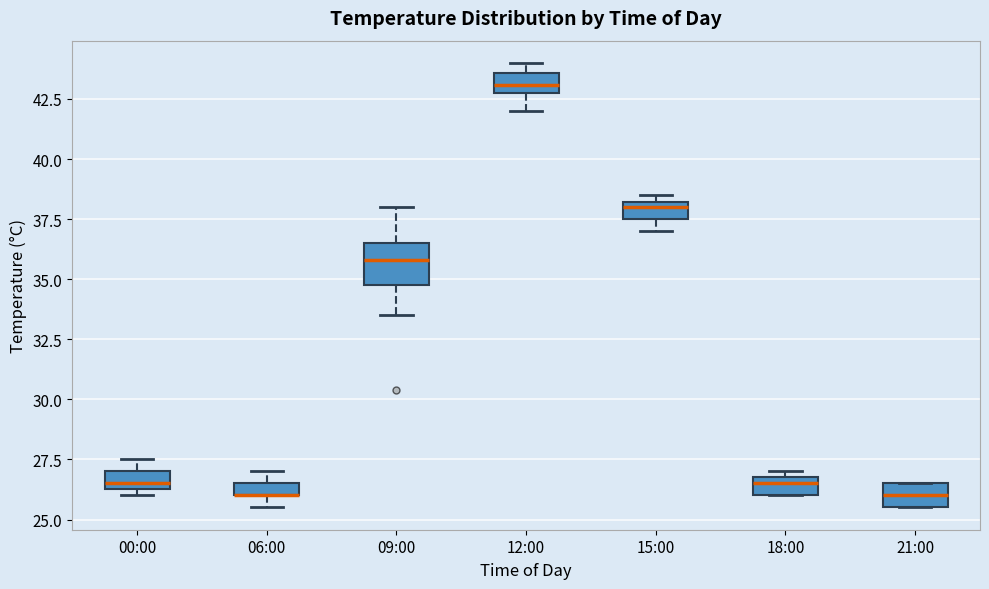

Comparing the boxes themselves (not the whiskers), which one is the tallest?

09:00